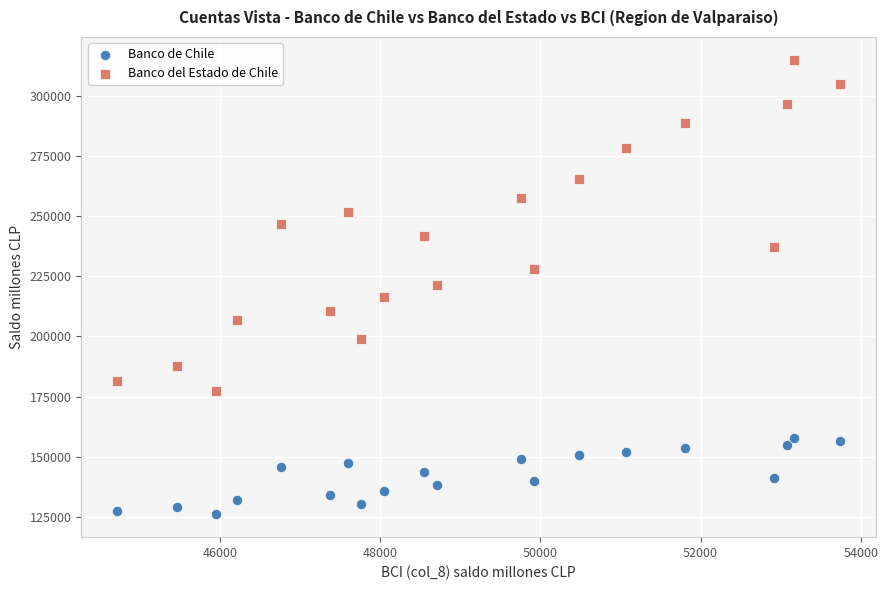

Which series reaches the minimum Y coordinate?

Banco de Chile